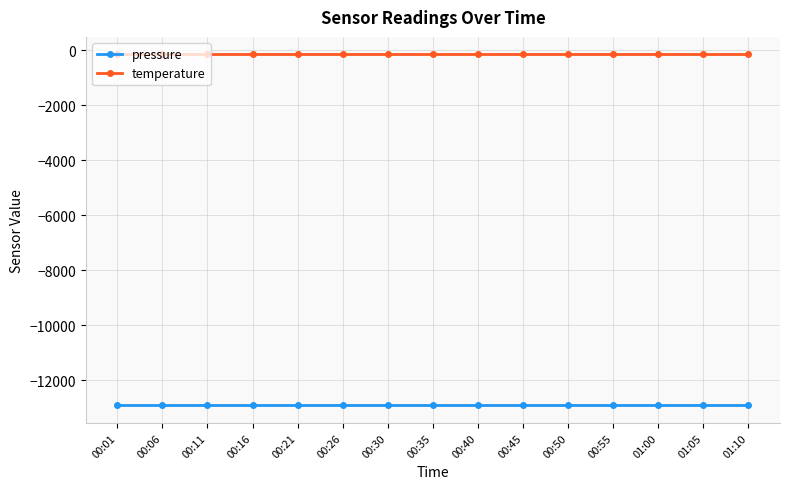

What is the sum of all temperature values?

-2195.8